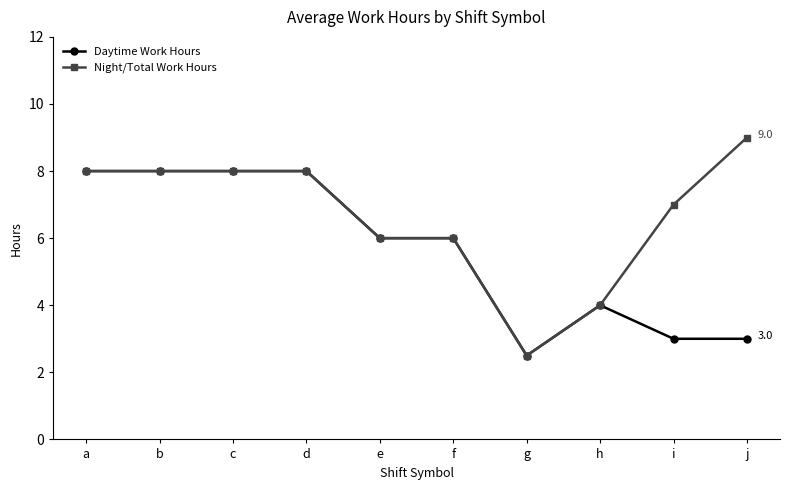

What is the value of the Daytime Work Hours point at the 7th from the left?

2.5